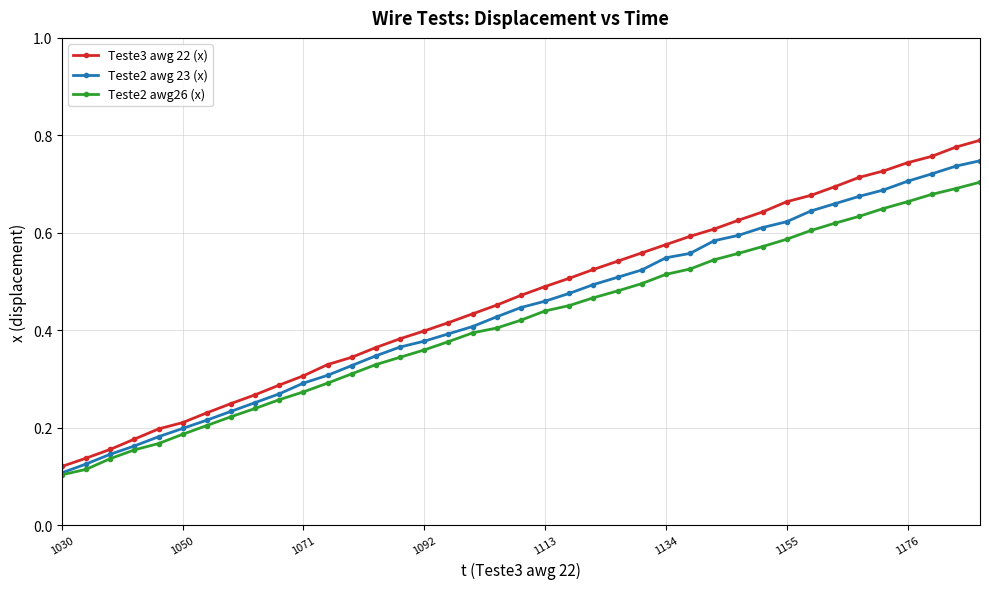

Count the Teste2 awg 23 (x) values in the range 0 to 1.

39